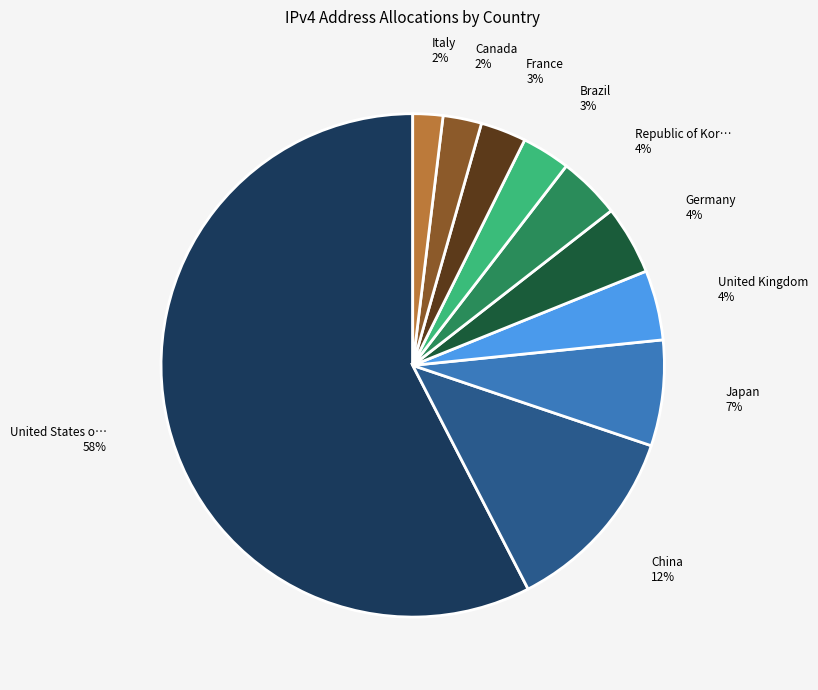

Is there a majority slice in this chart?

Yes